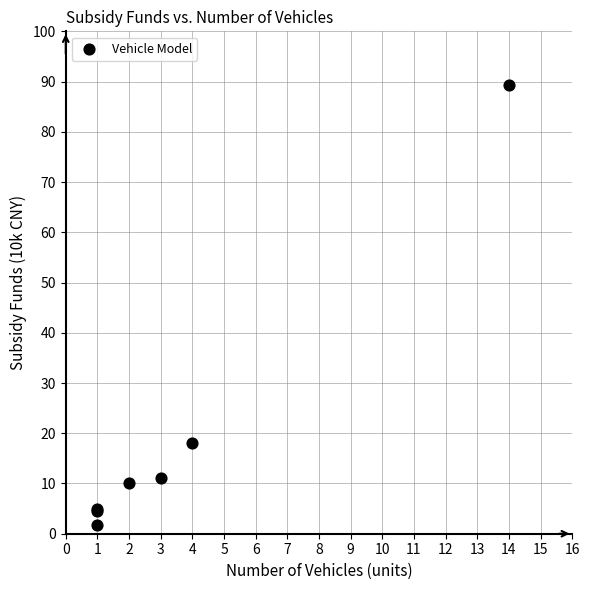

What Y value in the scatter plot is closest to 45?

18.1